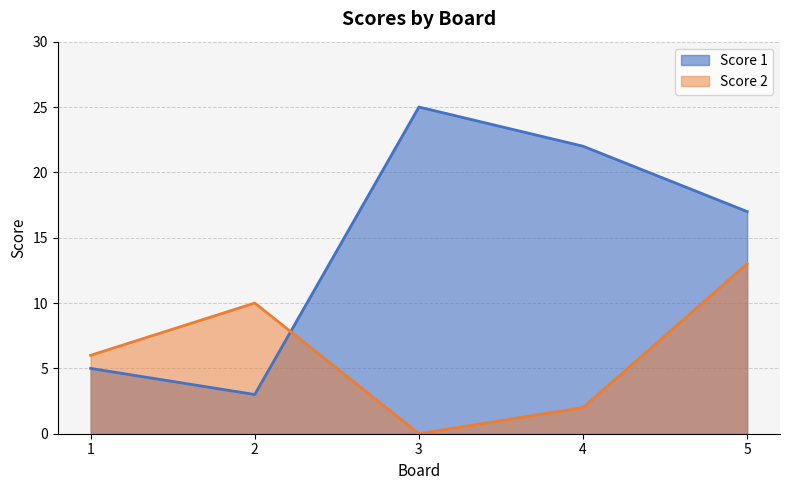

List the series in order of their overall mean, highest first.

Score 1, Score 2